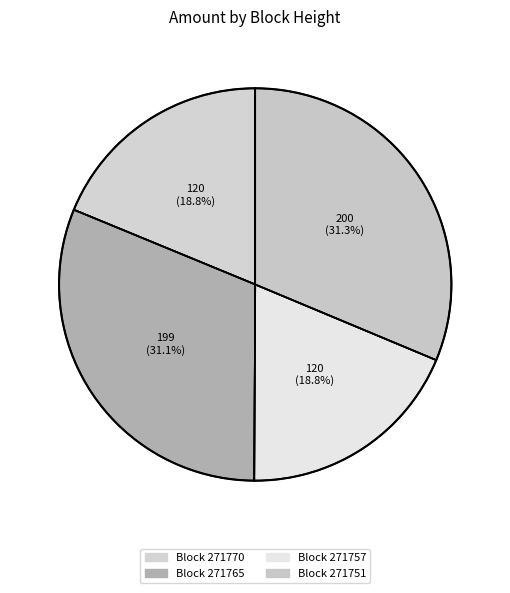

Rank the categories by value from lowest to highest.

271770, 271757, 271765, 271751